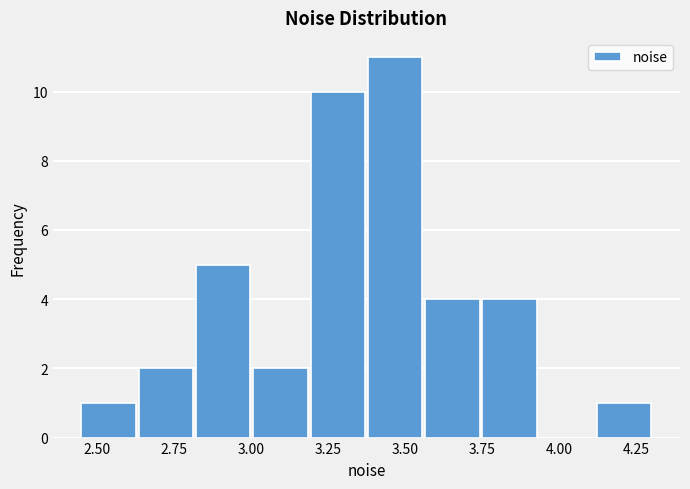

Around what value on the x-axis is the tallest bar? Give the approximate position of its centre, as read against the axis.

3.45